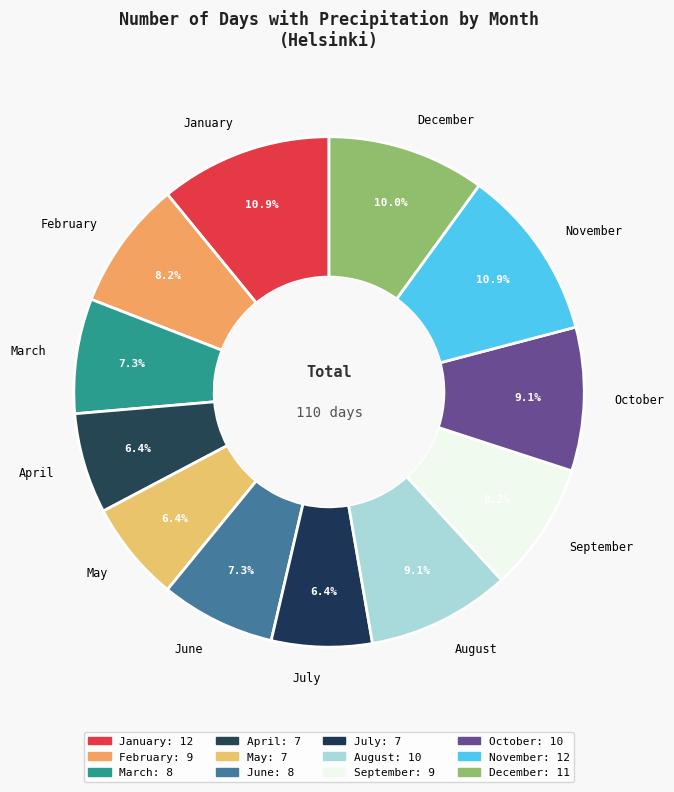

Between September and June, which is larger?

September